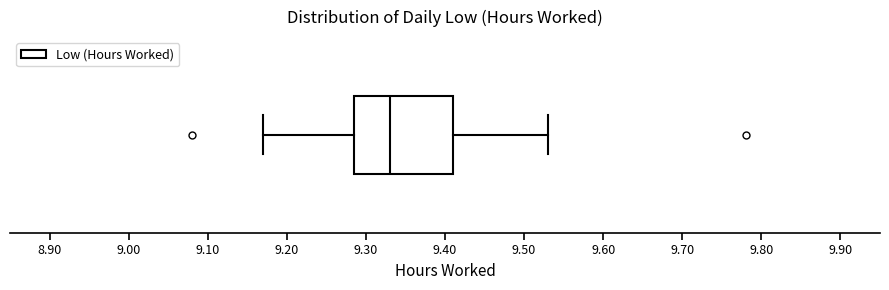

Where does the median line of the box sit on the x-axis? The values are not printed on the chart, so give them approximately, as read against the axis.

9.33